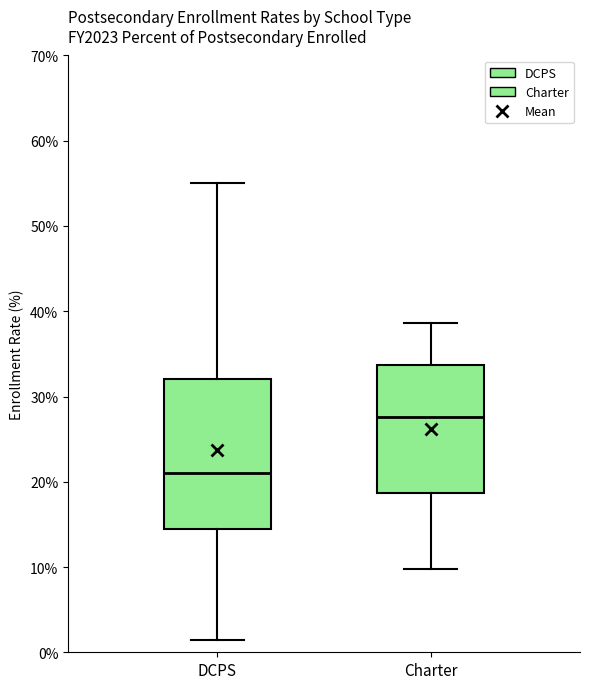

Which box's median line is the highest?

Charter